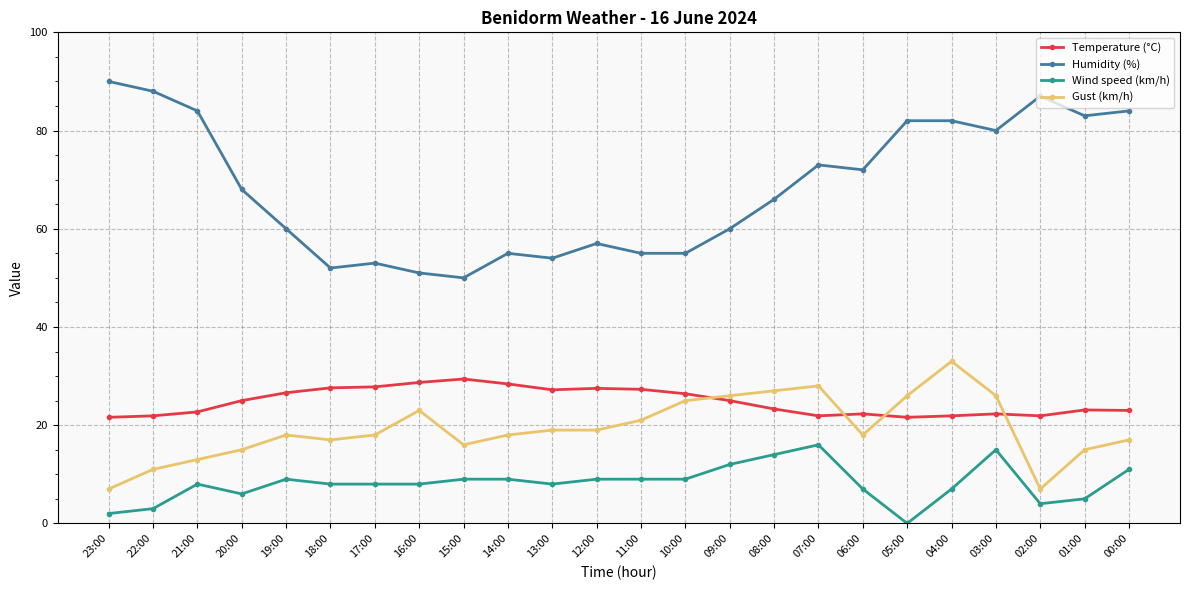

True or false: Humidity (%) has more than 0 interior local peaks.

True